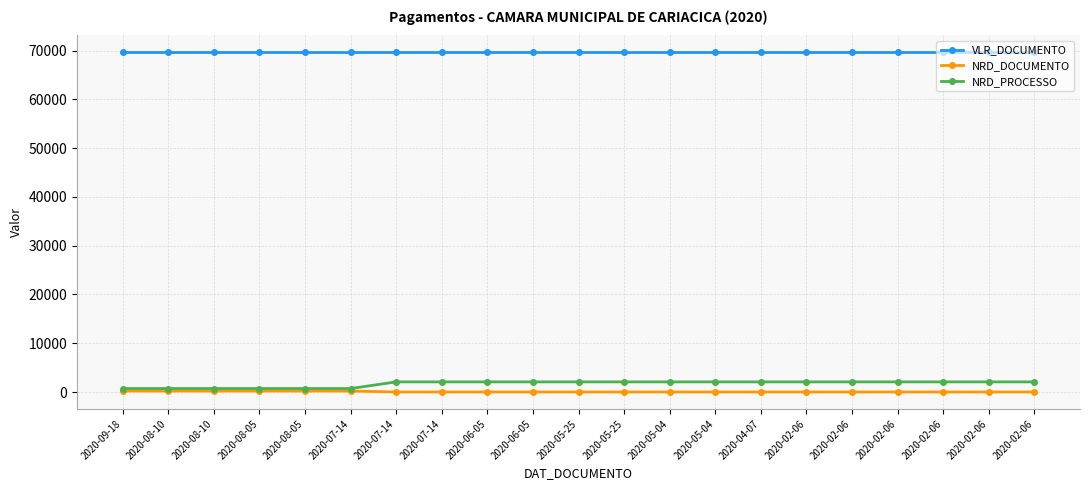

At how many categories does at least one series exceed 6244?

21